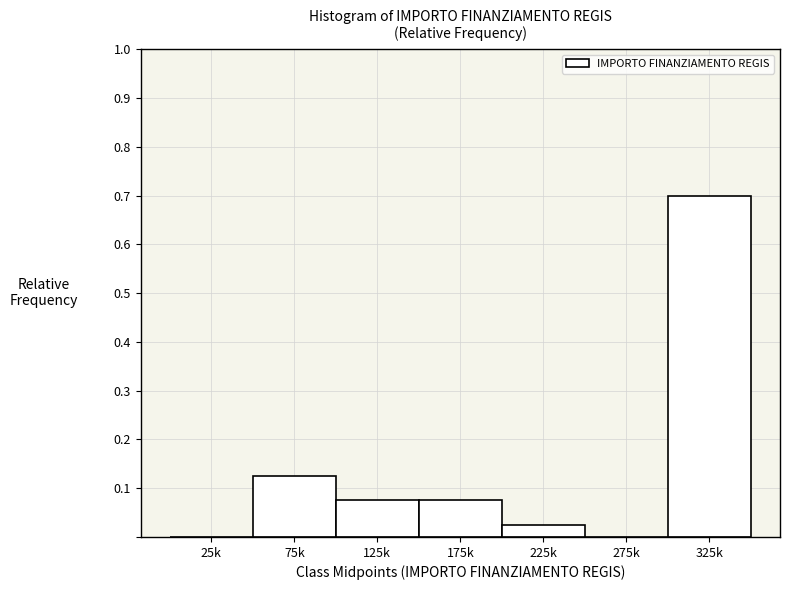

What is the change in value from 125k to 325k?

+0.6